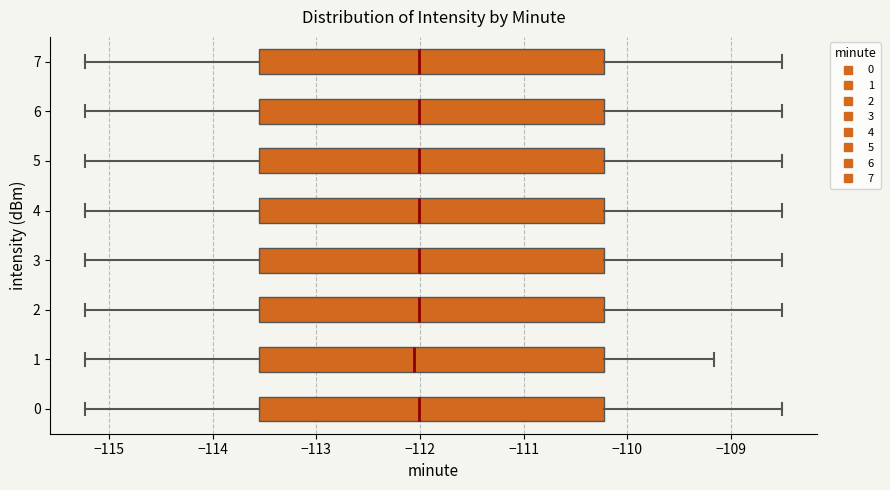

Reading bottom to top, transcribe this box plot: for each box, give where its median line is, the range the box spans, and where its two whiskers end, as read against the x-axis. The values are not printed on the chart, so give them approximately, as read against the axis.

0: median -112.0, box -113.6 to -110.2, whiskers -115.2 to -108.5
1: median -112.1, box -113.6 to -110.2, whiskers -115.2 to -109.2
2: median -112.0, box -113.6 to -110.2, whiskers -115.2 to -108.5
3: median -112.0, box -113.6 to -110.2, whiskers -115.2 to -108.5
4: median -112.0, box -113.6 to -110.2, whiskers -115.2 to -108.5
5: median -112.0, box -113.6 to -110.2, whiskers -115.2 to -108.5
6: median -112.0, box -113.6 to -110.2, whiskers -115.2 to -108.5
7: median -112.0, box -113.6 to -110.2, whiskers -115.2 to -108.5